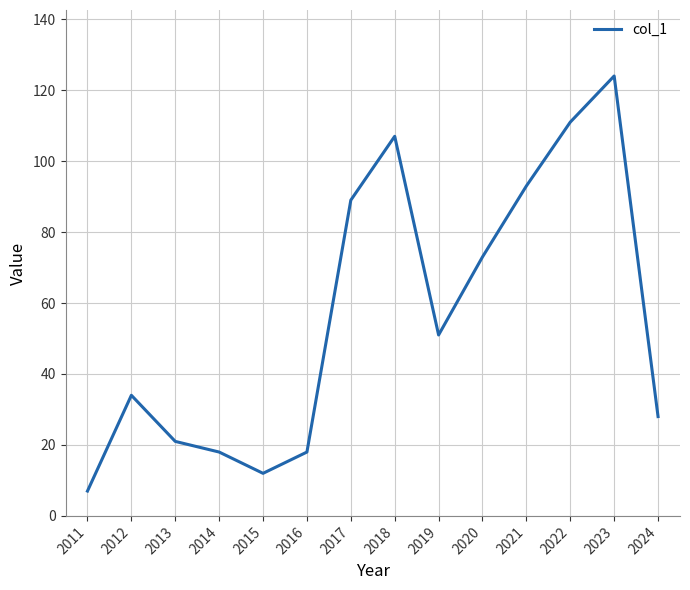

Which has a higher value, 2018 or 2020?

2018